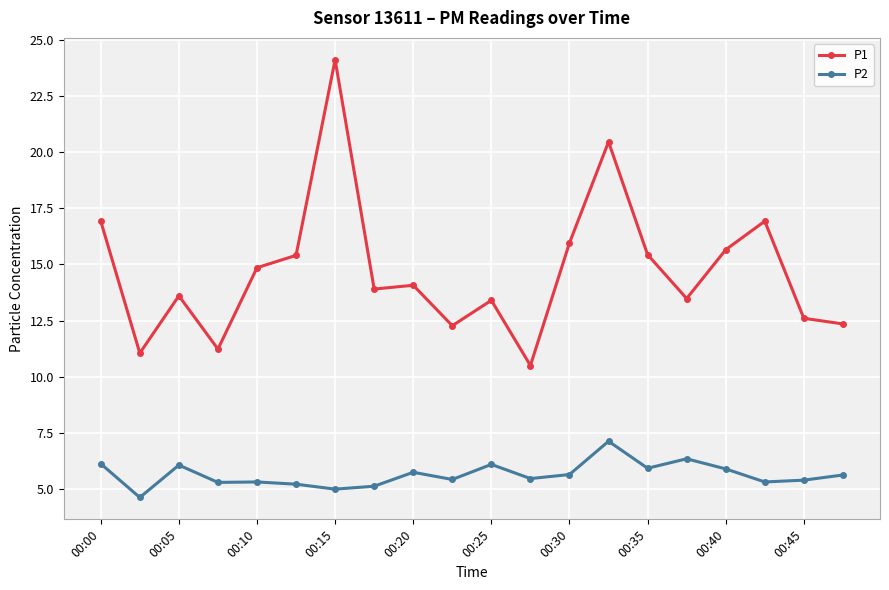

What is the average value of the P2 series?

5.6